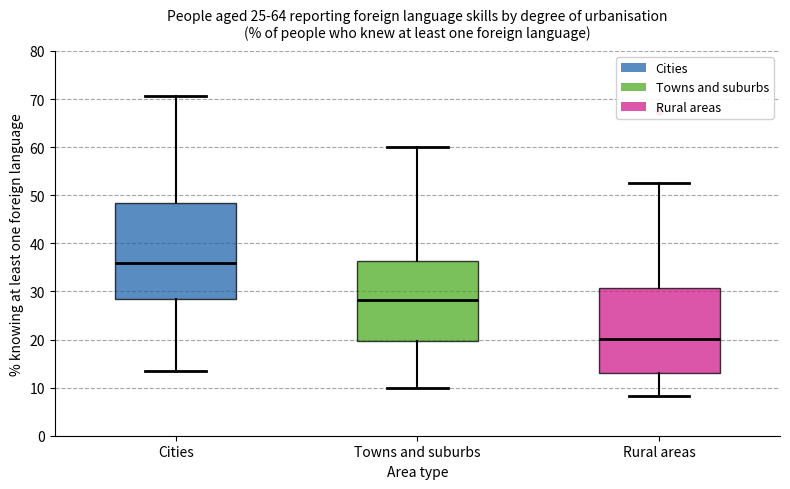

Which box's median line is the lowest?

Rural areas